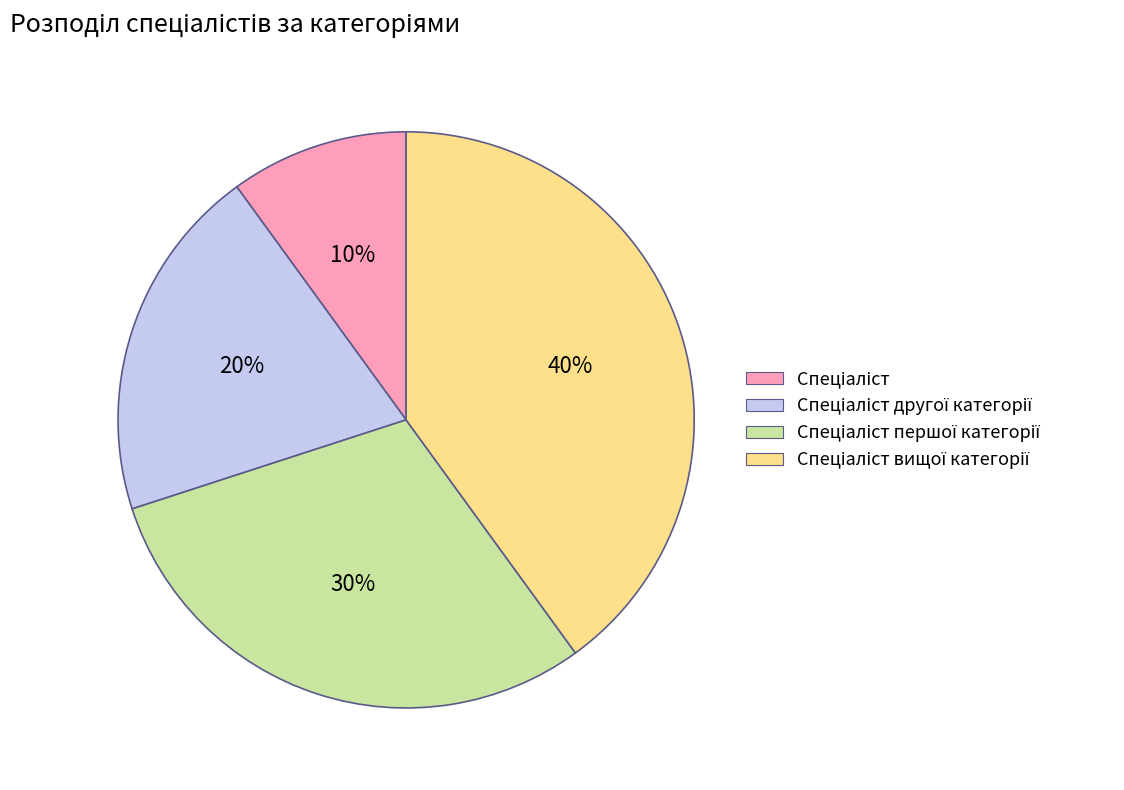

Does any single category account for the majority?

No